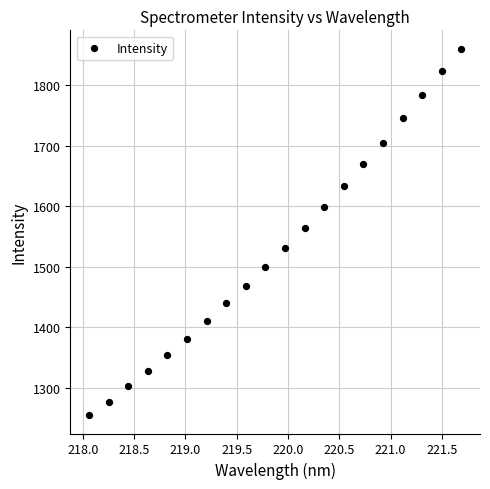

What Y value in the scatter plot is closest to 1557?

1564.3